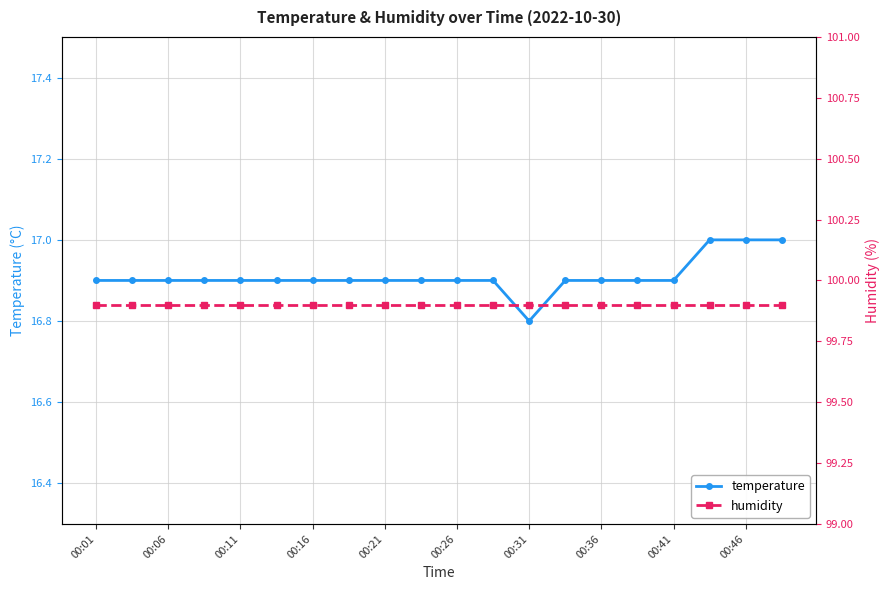

True or false: temperature and humidity cross at least once.

False